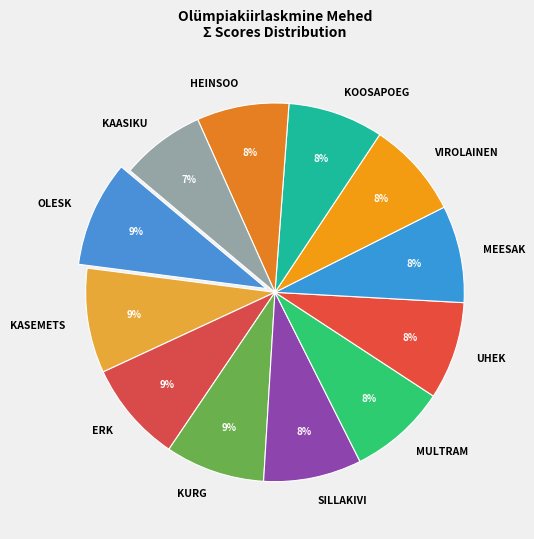

Count the number of slices in the pie.

12